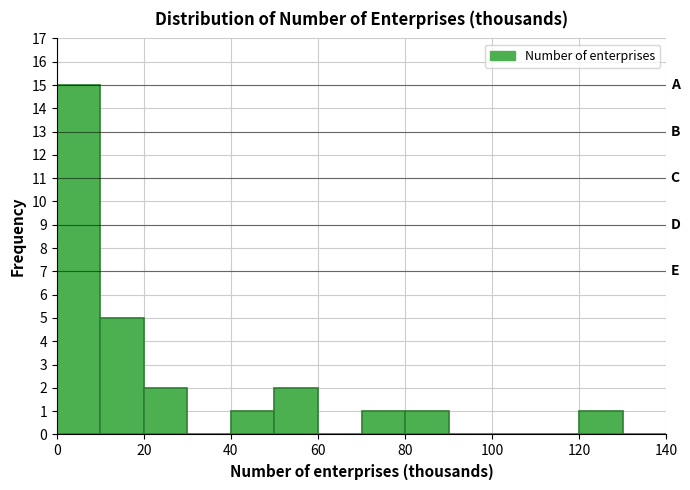

What is the height of the bar covering 70 to 80 on the x-axis? The values are not printed on the chart, so give them approximately, as read against the axis.

1